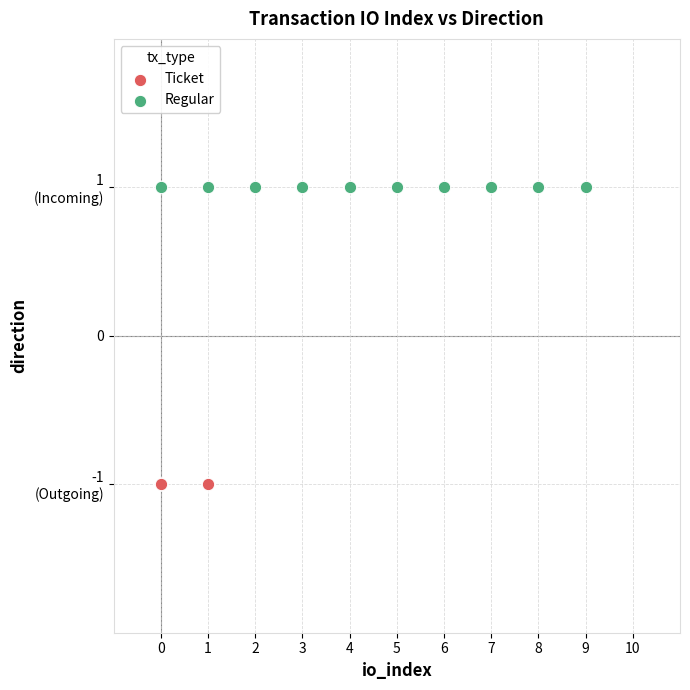

What are all the series names shown in the legend?

Ticket, Regular